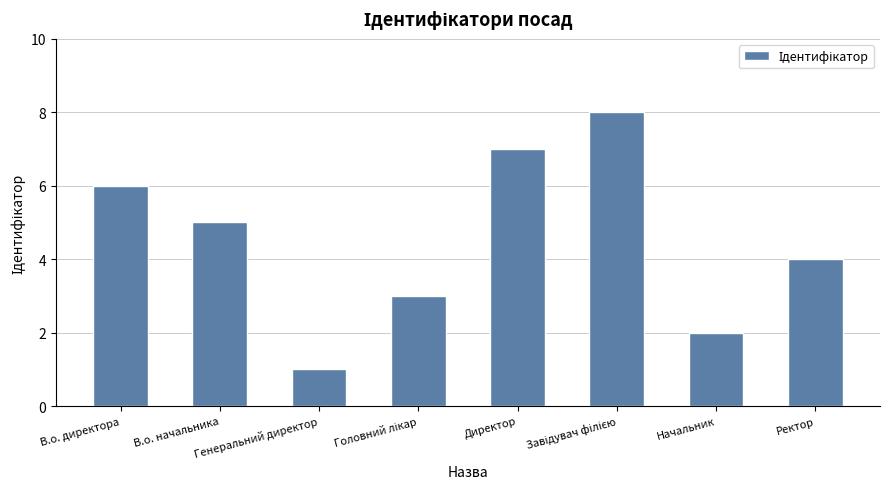

What is the greatest value displayed?

8